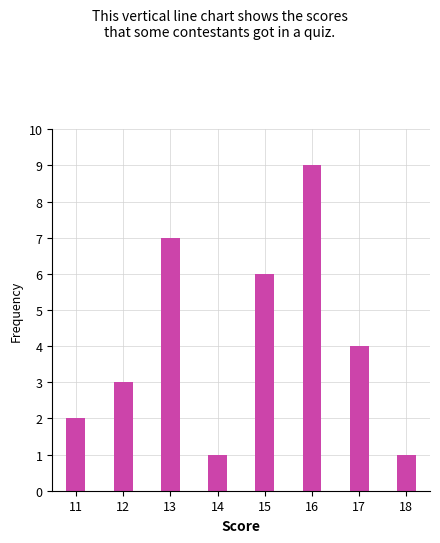

Reading left to right, transcribe all the data shown in this chart.

11=2	12=3	13=7	14=1	15=6	16=9	17=4	18=1